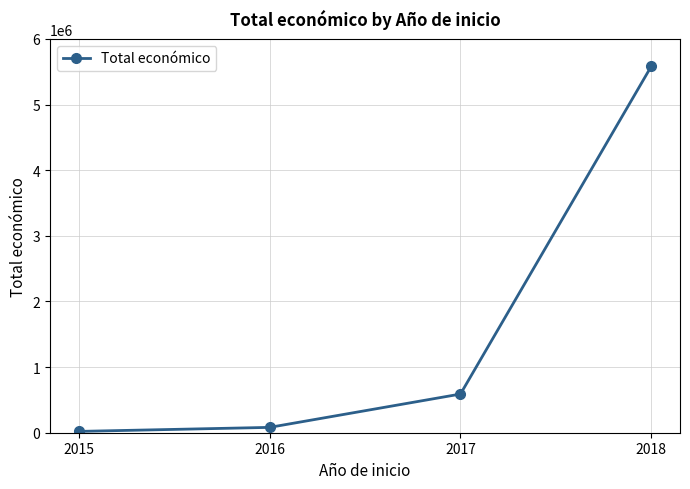

The value at 2017 is 1056748. True or false?

False